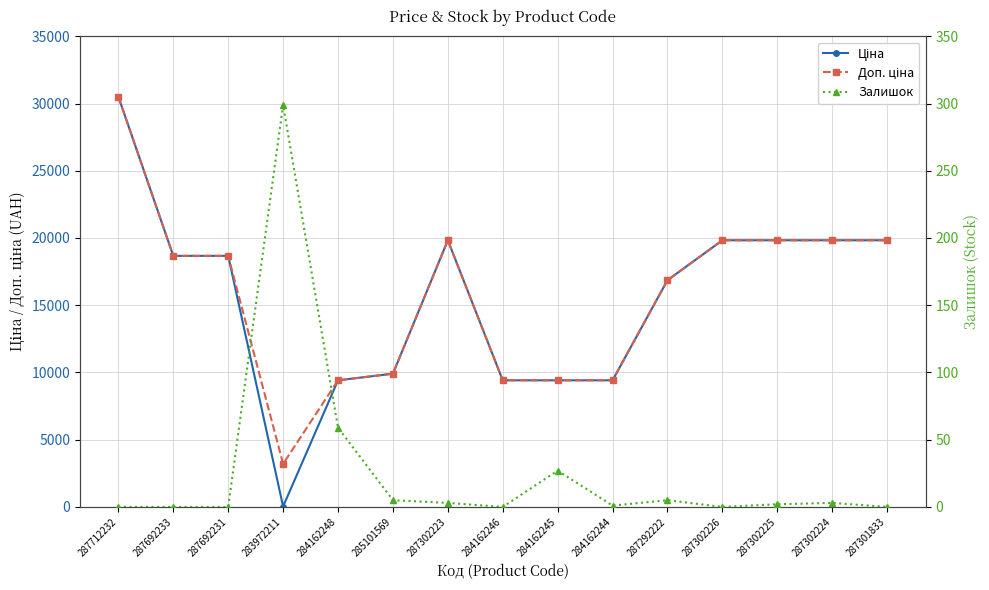

What are all the series names shown in the legend?

Ціна, Доп. ціна, Залишок